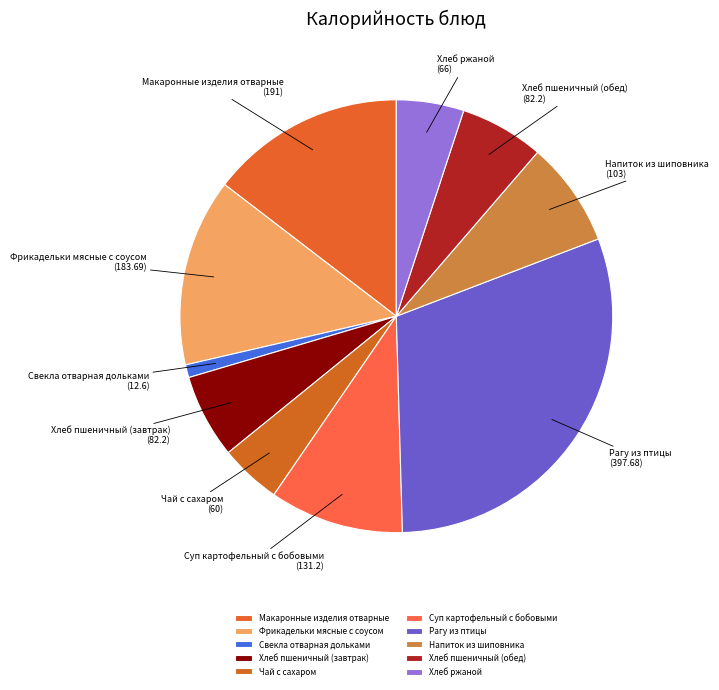

True or false: Фрикадельки мясные с соусом accounts for 4% of the total.

False